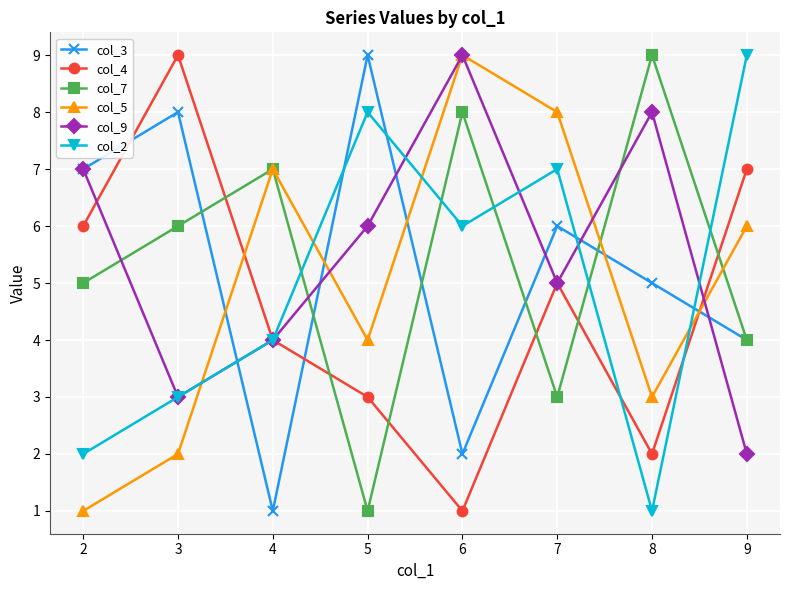

List the labels in order of col_7 value, smallest first.

5, 7, 9, 2, 3, 4, 6, 8